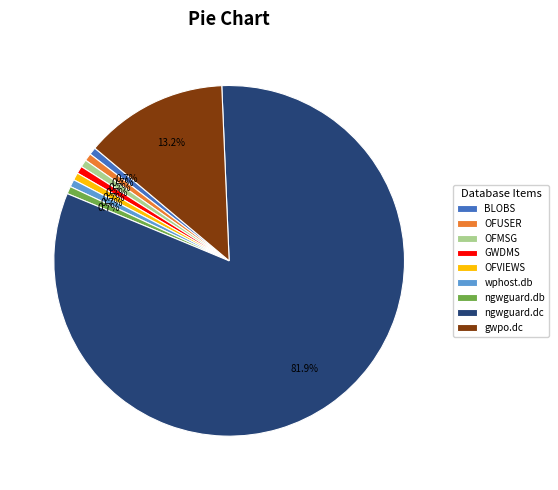

To the nearest percent, what percentage of the pie is BLOBS?

1%